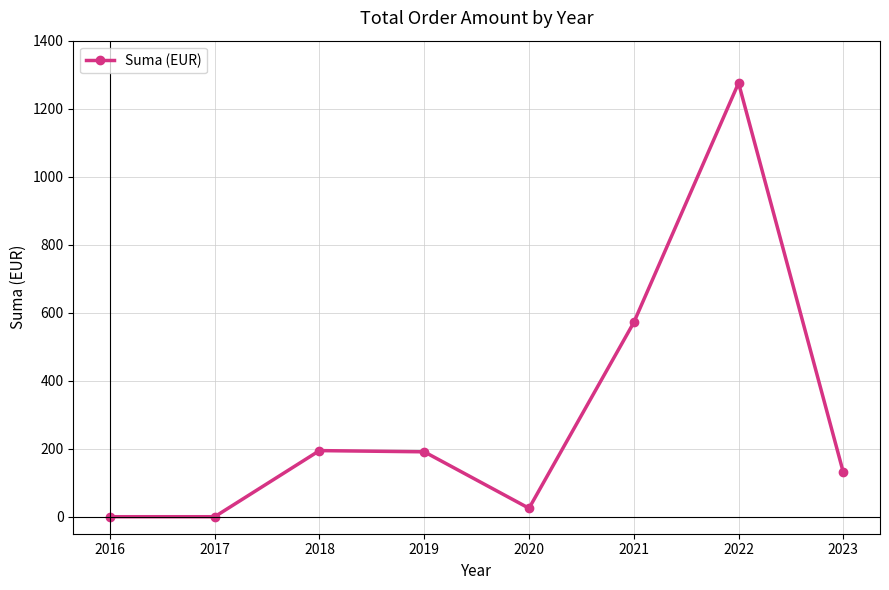

What is the value of the 6th point from the left?

571.2